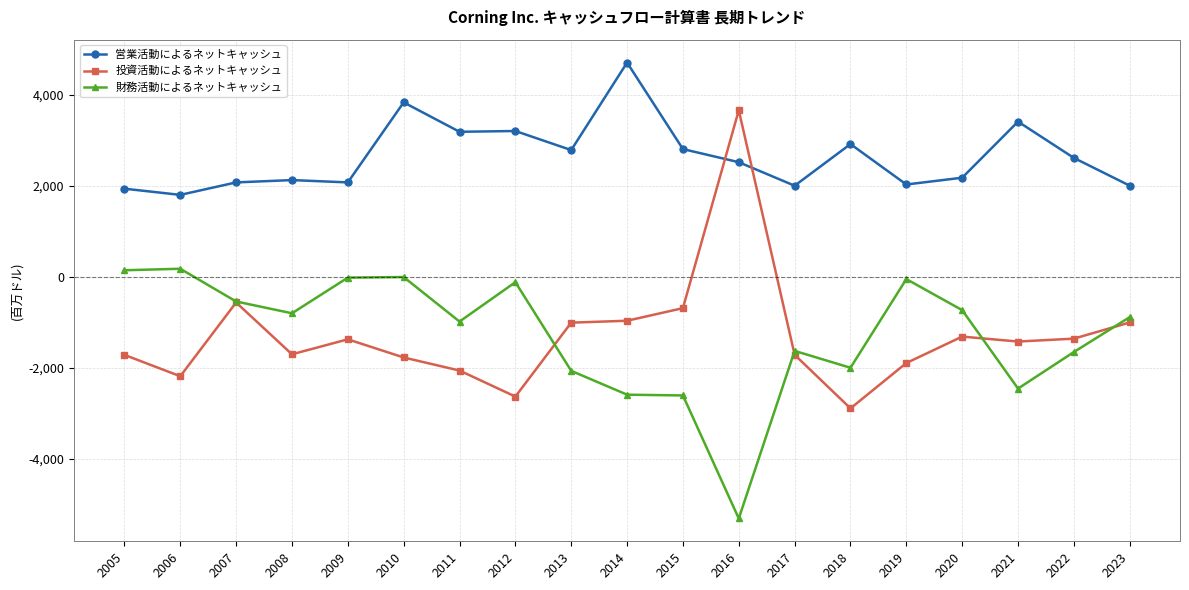

Which category has the lowest value across all series?

2016